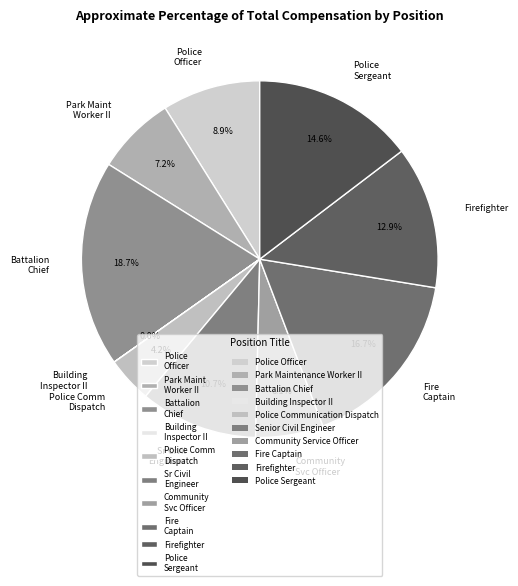

What percentage do Firefighter and Sr Civil Engineer together represent?

23.6%